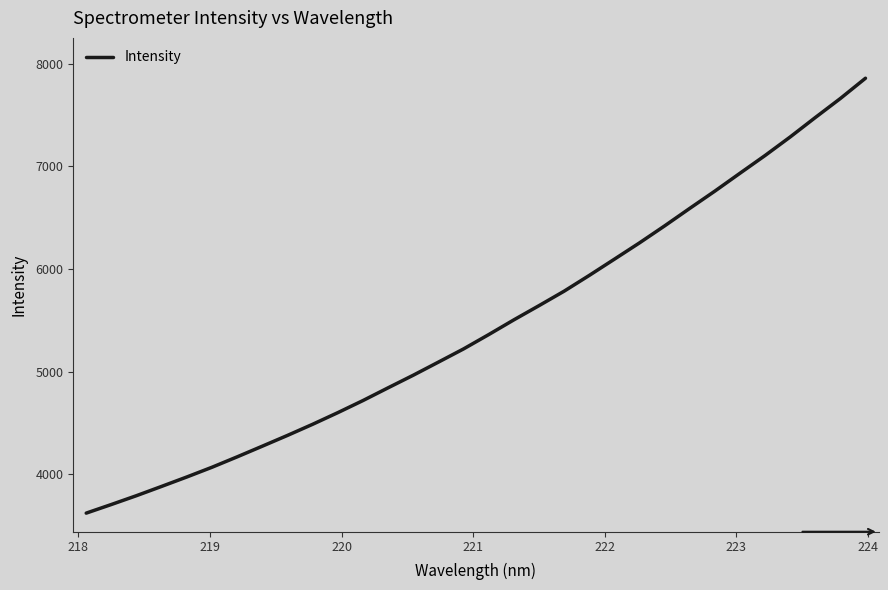

What is the maximum value shown in the chart?

7857.7